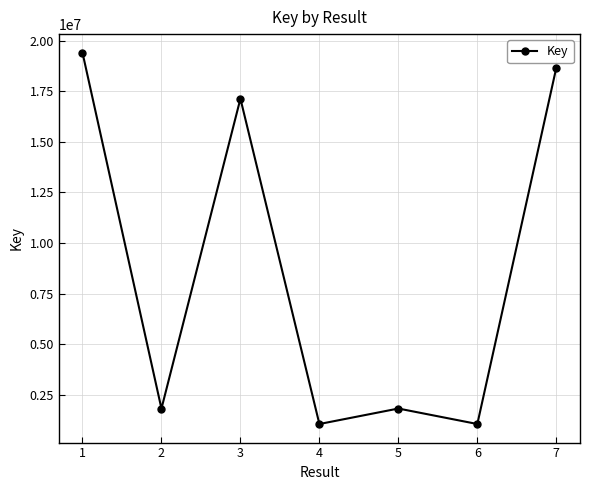

What is the value of the 6th point from the left?

1063197